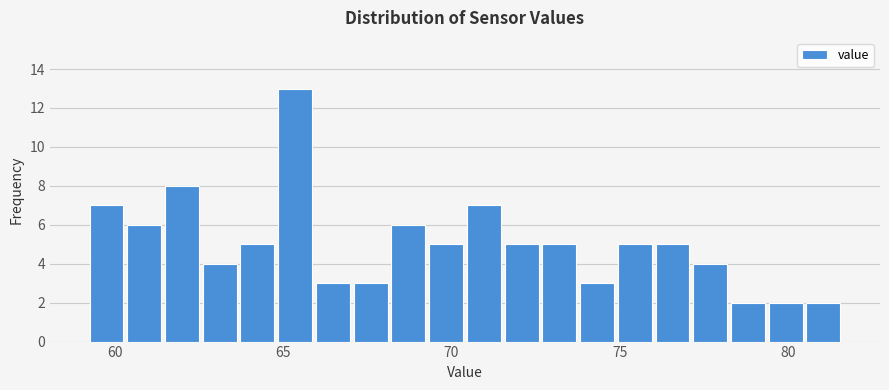

Read against the x-axis, roughly where is the centre of the tallest bar?

65.5